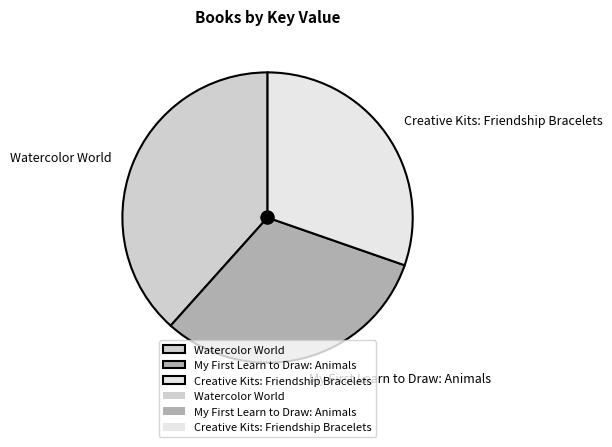

What is the ratio of the value at Watercolor World to the value at Creative Kits: Friendship Bracelets?

1.3